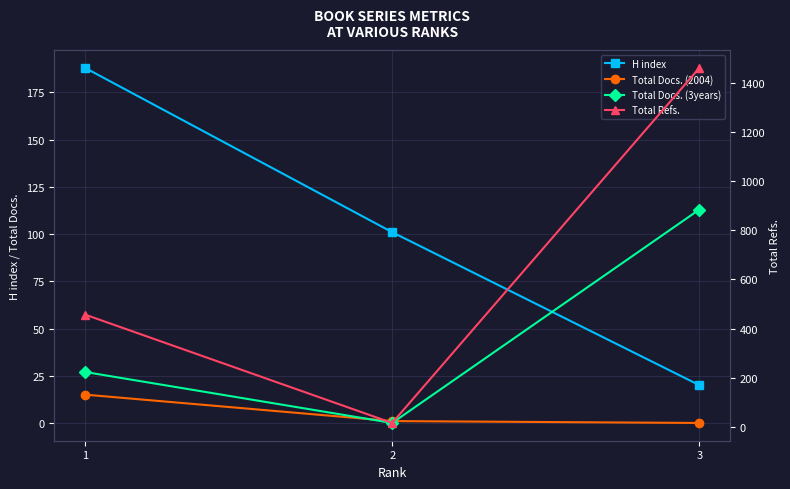

Which category has the highest value in the Total Docs. (3years) series?

3